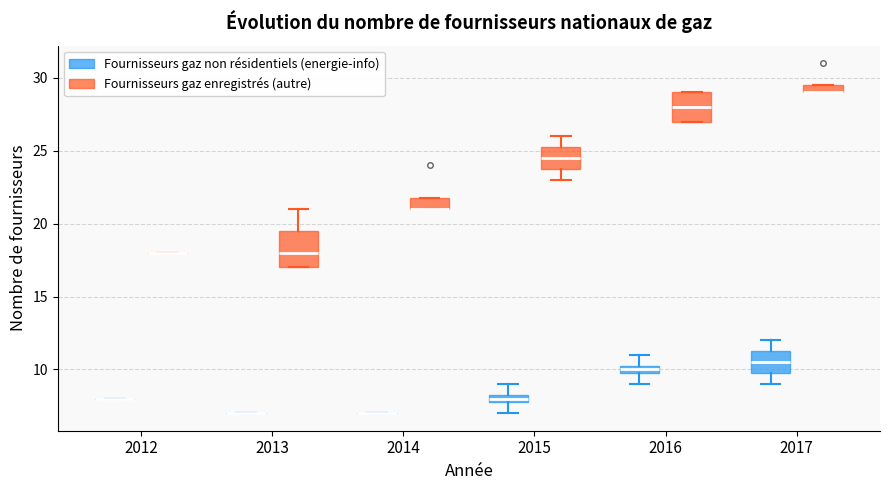

Which box is the tallest, from its lower edge to its upper edge?

2013 (Fournisseurs gaz enregistrés (autre))